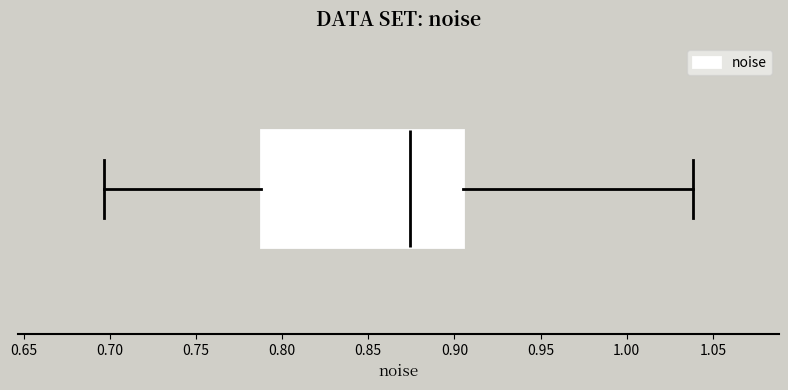

Read this box plot against the x-axis: the position of the median line, the range covered by the box, and the ends of both whiskers. The values are not printed on the chart, so give them approximately, as read against the axis.

median 0.875, box 0.790 to 0.905, whiskers 0.695 to 1.040